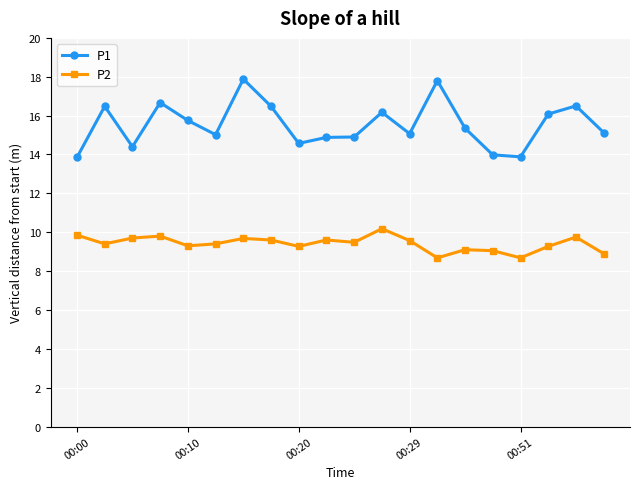

Which series has the largest range (max minus min)?

P1